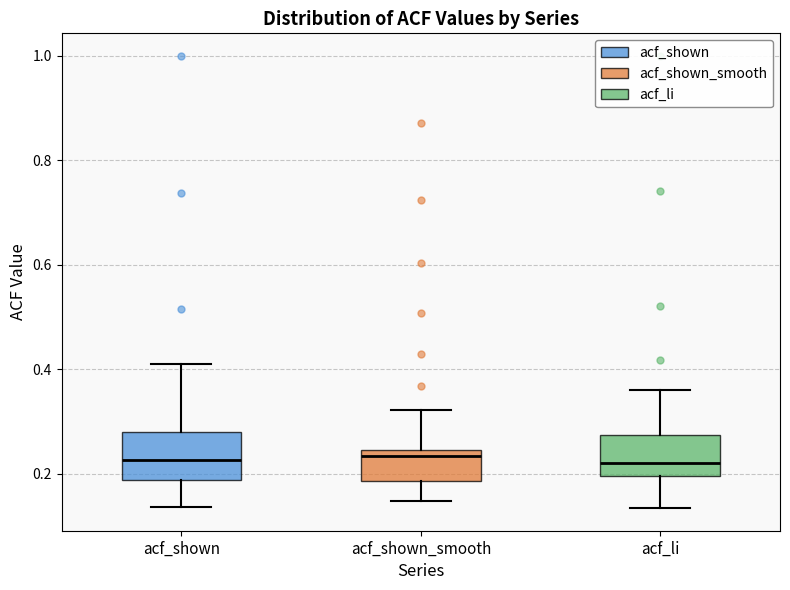

Reading left to right, transcribe this box plot: for each box, give where its median line is, the range the box spans, and where its two whiskers end, as read against the y-axis. The values are not printed on the chart, so give them approximately, as read against the axis.

acf_shown: median 0.22, box 0.18 to 0.28, whiskers 0.14 to 0.42
acf_shown_smooth: median 0.24 (just below the box's upper edge), box 0.18 to 0.24, whiskers 0.14 to 0.32
acf_li: median 0.22, box 0.20 to 0.28, whiskers 0.14 to 0.36